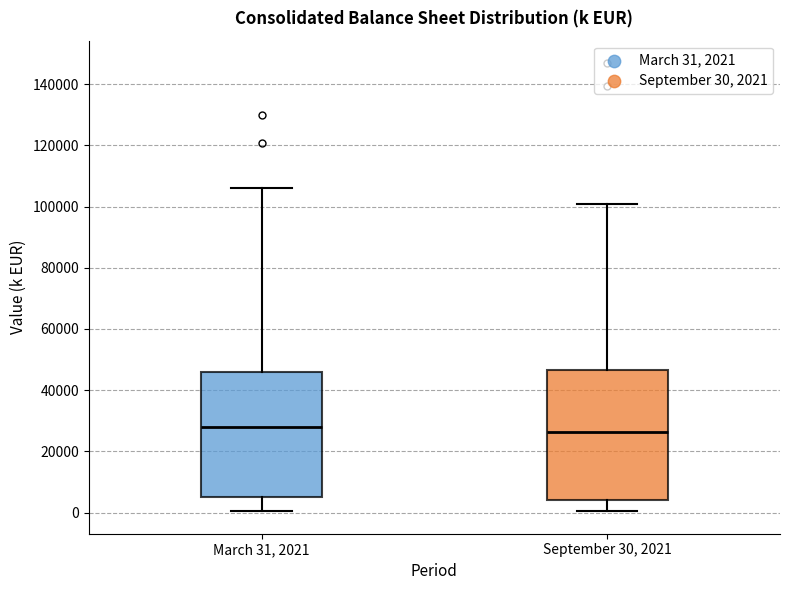

Where does the upper whisker of the box for September 30, 2021 end on the y-axis? The values are not printed on the chart, so give them approximately, as read against the axis.

100000